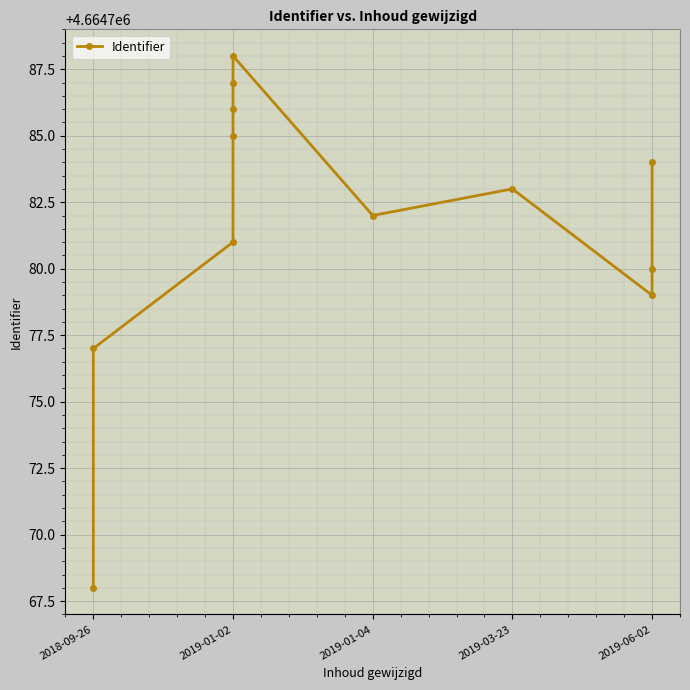

What is the change in value from 2018-09-26 to 2019-01-04?

+5